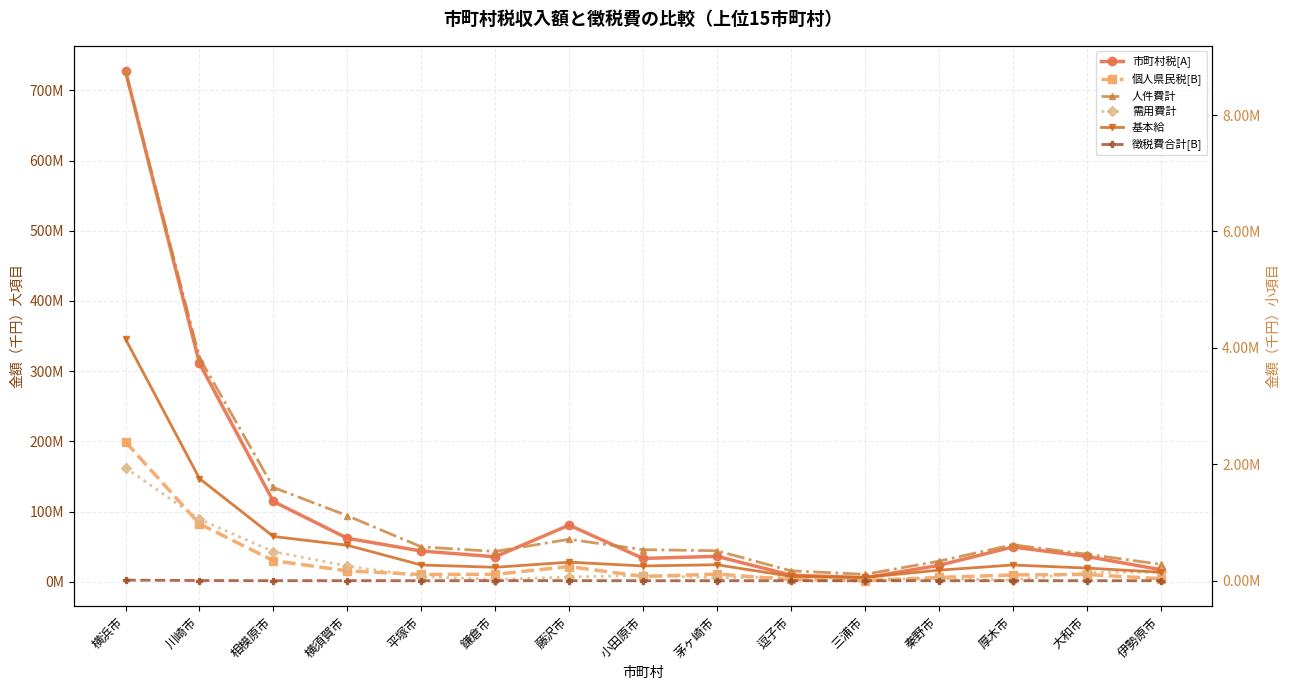

What are all the series names shown in the legend?

市町村税[A], 個人県民税[B], 人件費計, 需用費計, 基本給, 徴税費合計[B]